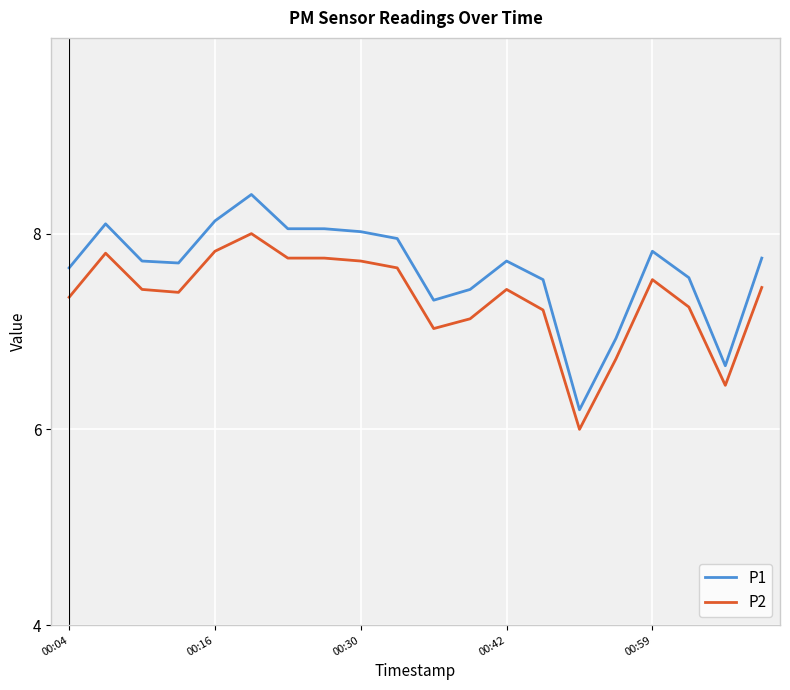

Which series has the widest spread of values?

P1